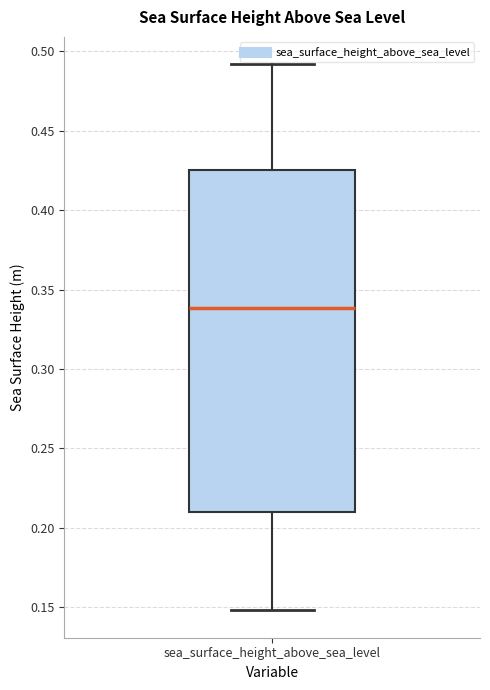

Where is the lower edge of the box for sea_surface_height_above_sea_level on the y-axis? The values are not printed on the chart, so give them approximately, as read against the axis.

0.210